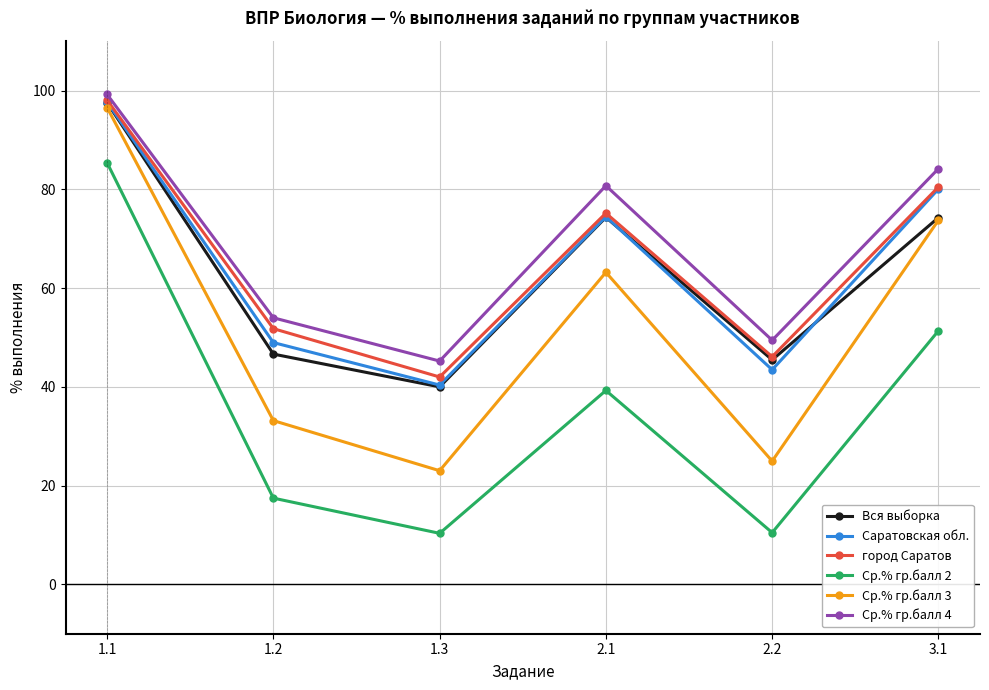

How many distinct data groups are displayed?

6